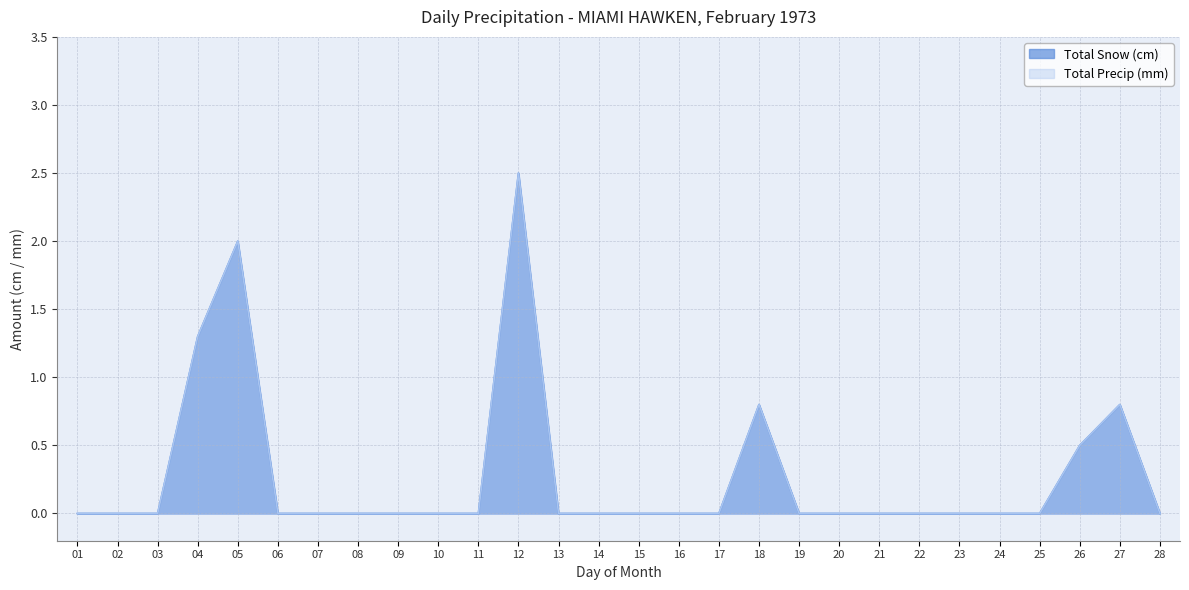

Reading right to left, list all the values displayed in this chart.

Total Snow (cm): 0.0	0.8	0.5	0.0	0.0	0.0	0.0	0.0	0.0	0.0	0.8	0.0	0.0	0.0	0.0	0.0	2.5	0.0	0.0	0.0	0.0	0.0	0.0	2.0	1.3	0.0	0.0	0.0
Total Precip (mm): 0.0	0.8	0.5	0.0	0.0	0.0	0.0	0.0	0.0	0.0	0.8	0.0	0.0	0.0	0.0	0.0	2.5	0.0	0.0	0.0	0.0	0.0	0.0	2.0	1.3	0.0	0.0	0.0